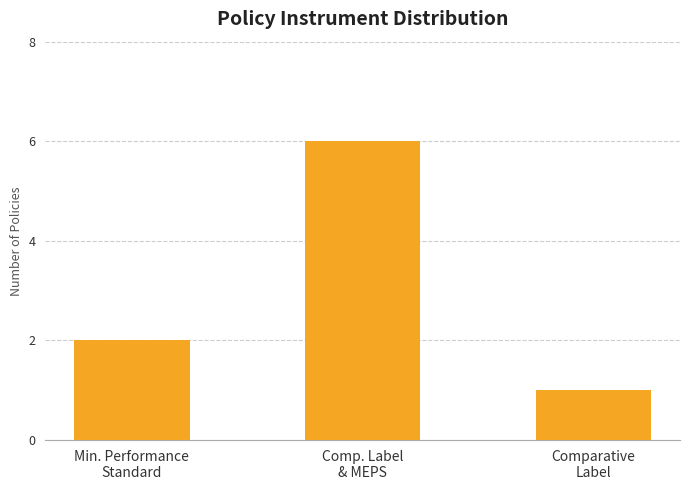

Which category has the highest value across all series?

Comp. Label
& MEPS